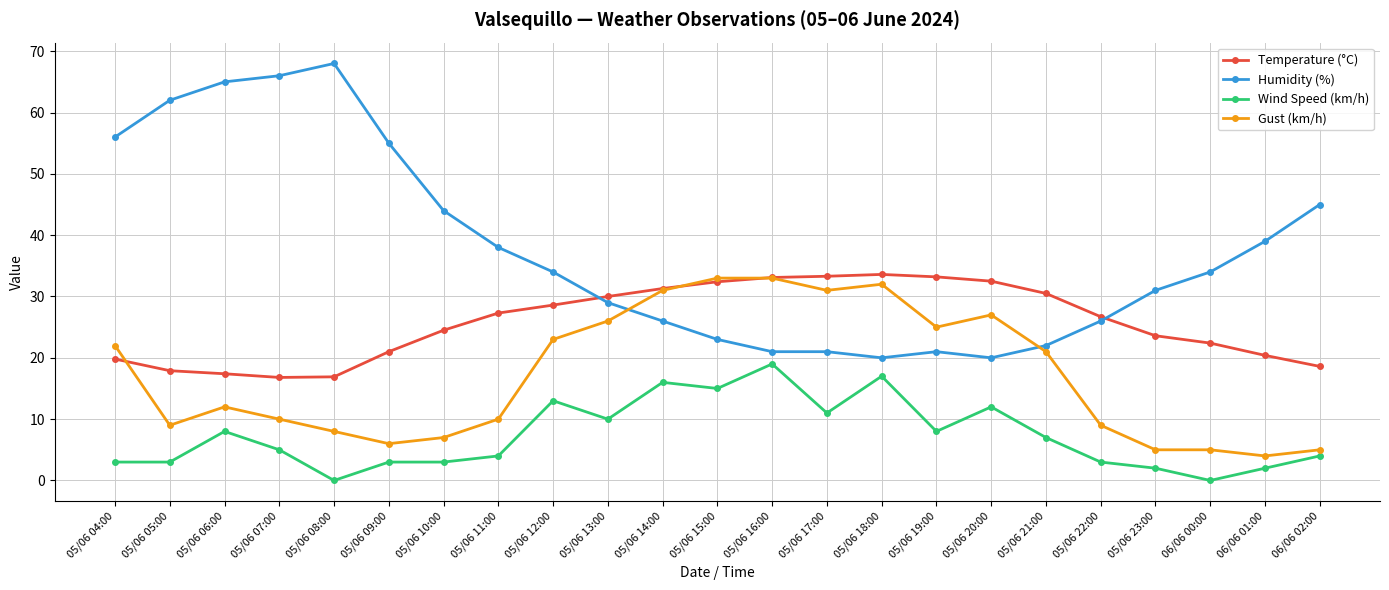

Which series has the largest total across all categories?

Humidity (%)